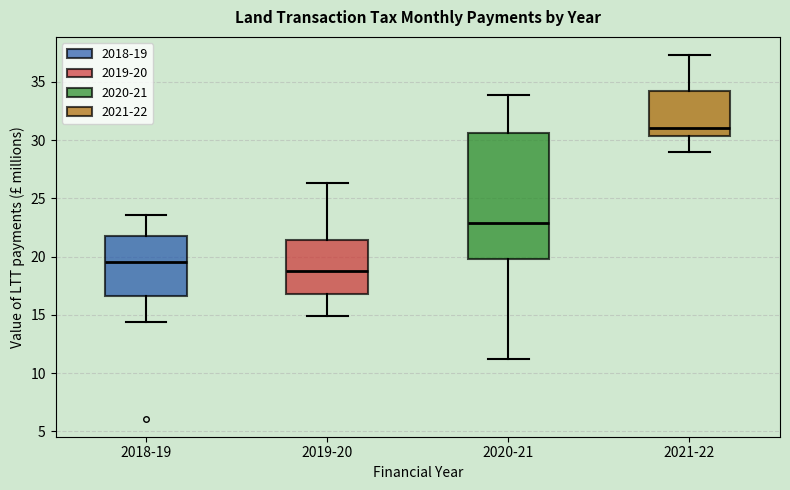

Where is the upper edge of the box for 2020-21 on the y-axis? The values are not printed on the chart, so give them approximately, as read against the axis.

30.5